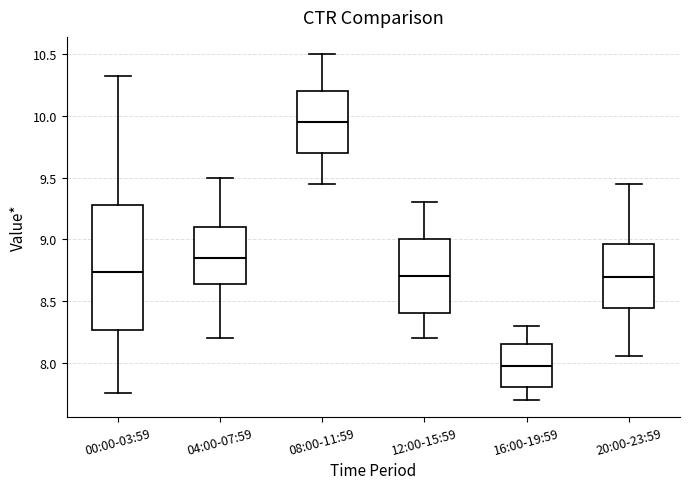

Which box is the tallest, from its lower edge to its upper edge?

00:00-03:59